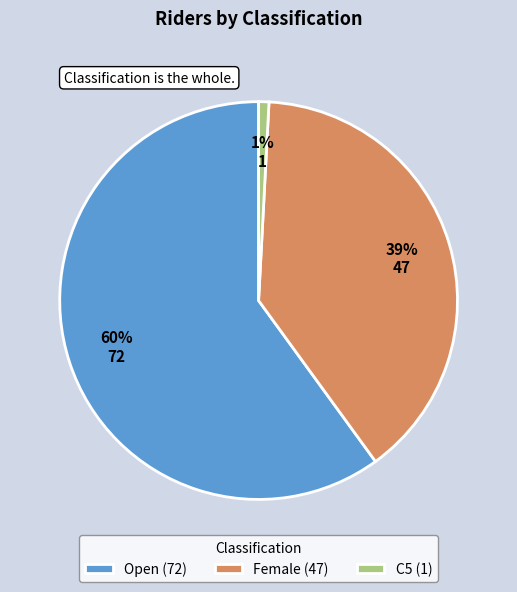

Which slice is the largest?

Open